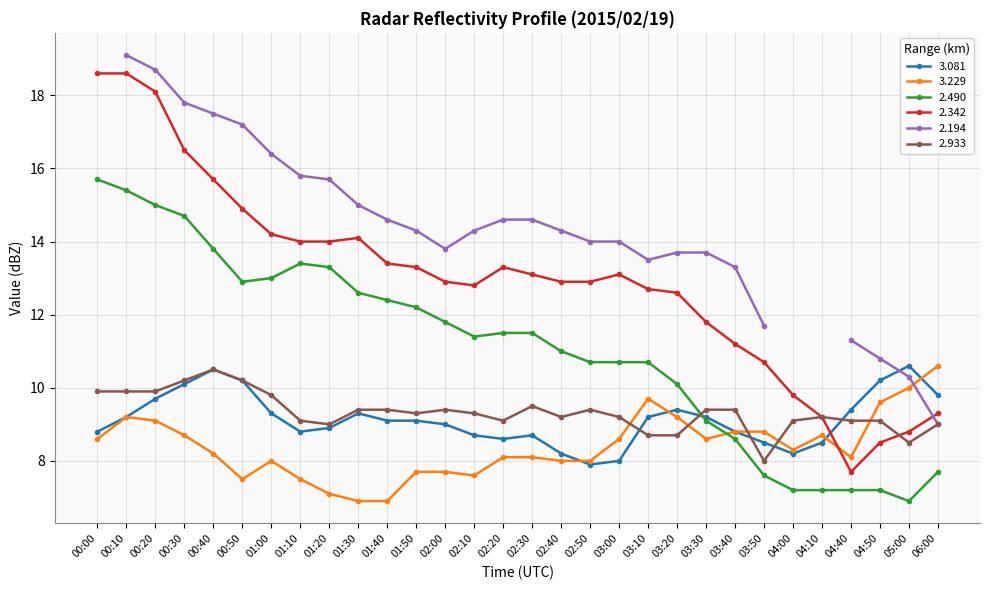

What is the spread (max minus min) of values at 05:00?

3.7